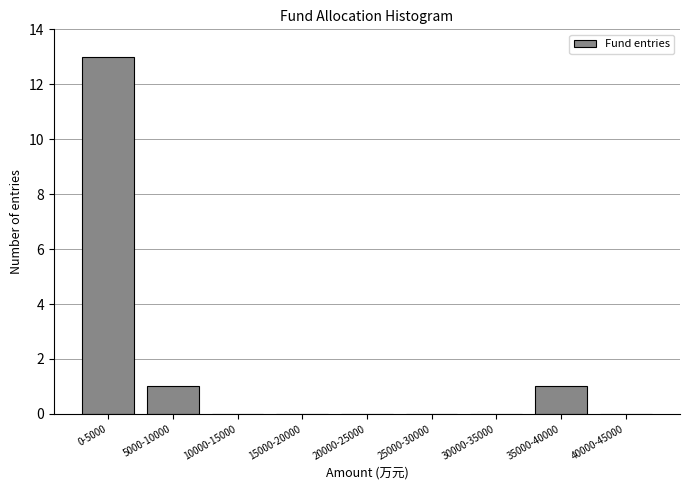

Reading left to right, extract all data points from this chart.

0-5000=13	5000-10000=1	10000-15000=0	15000-20000=0	20000-25000=0	25000-30000=0	30000-35000=0	35000-40000=1	40000-45000=0